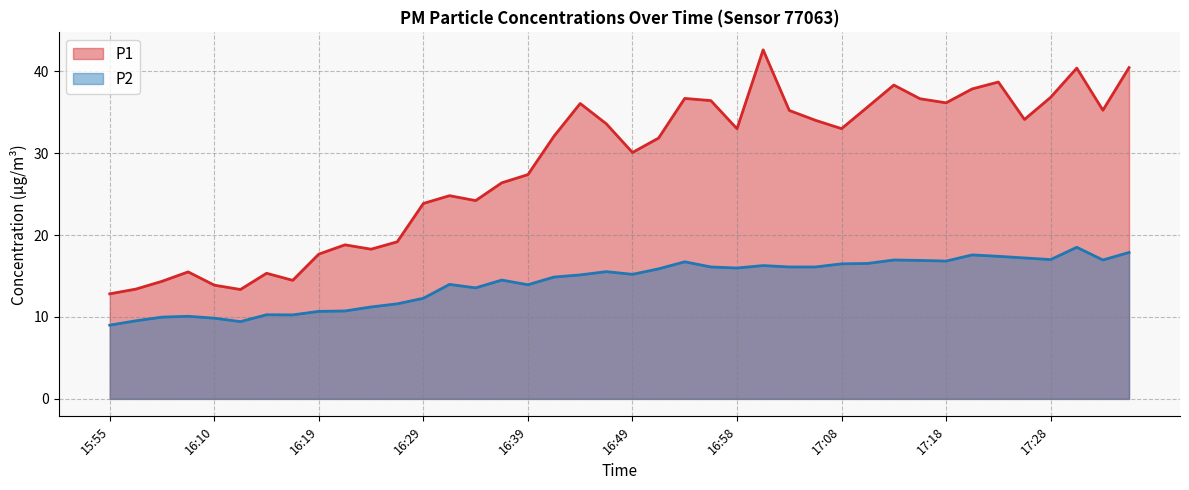

At which category does P2 reach its first local valley?

16:12